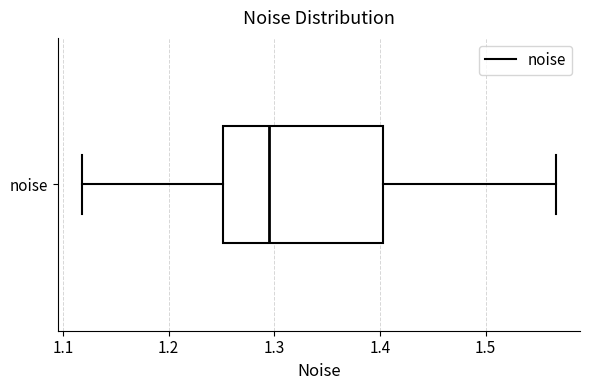

Transcribe this box plot: give where the median line is, the range the box spans, and where the two whiskers end, as read against the x-axis. The values are not printed on the chart, so give them approximately, as read against the axis.

median 1.30, box 1.25 to 1.40, whiskers 1.12 to 1.57